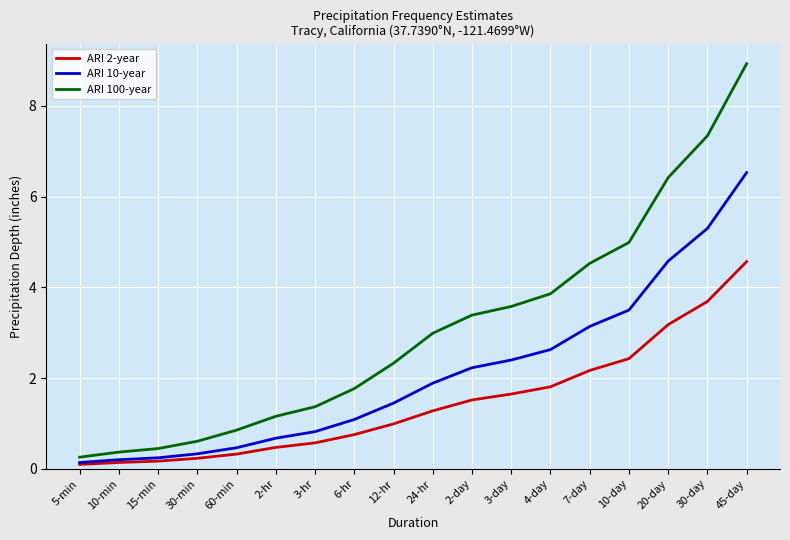

The value of ARI 10-year at 4-day is 2.6. True or false?

True